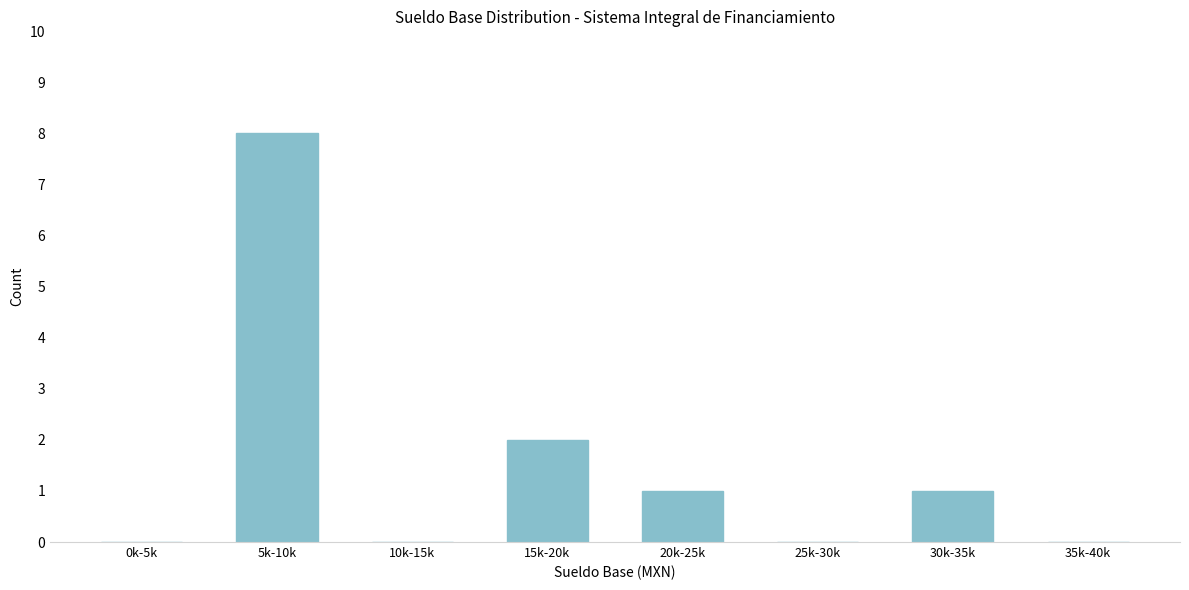

Reading right to left, extract all data points from this chart.

35k-40k=0	30k-35k=1	25k-30k=0	20k-25k=1	15k-20k=2	10k-15k=0	5k-10k=8	0k-5k=0